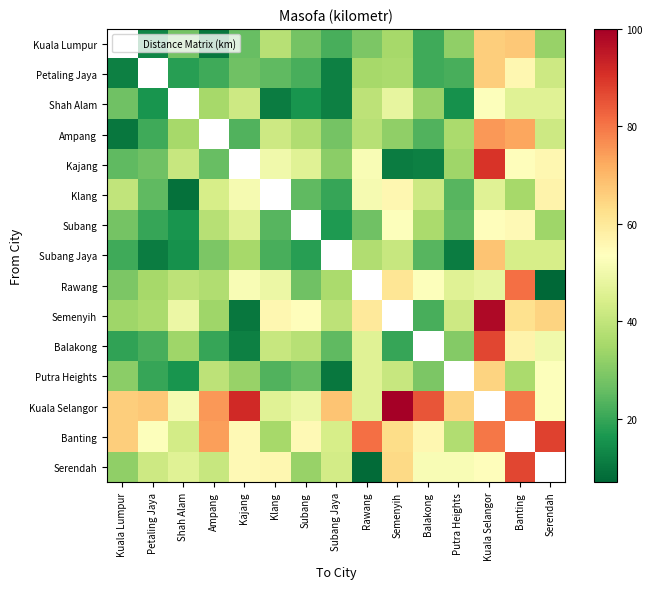

Count the number of data series in this chart.

15